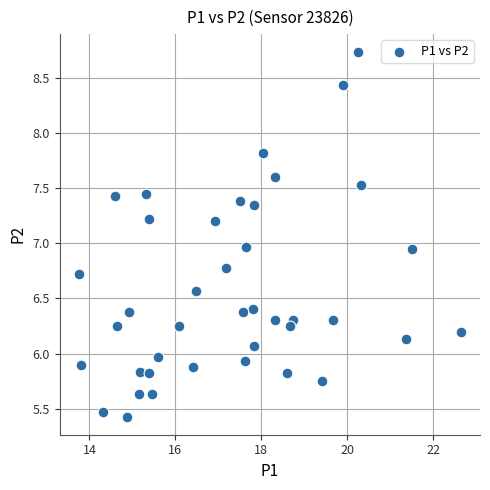

What is the range of Y values (max minus min)?

3.3